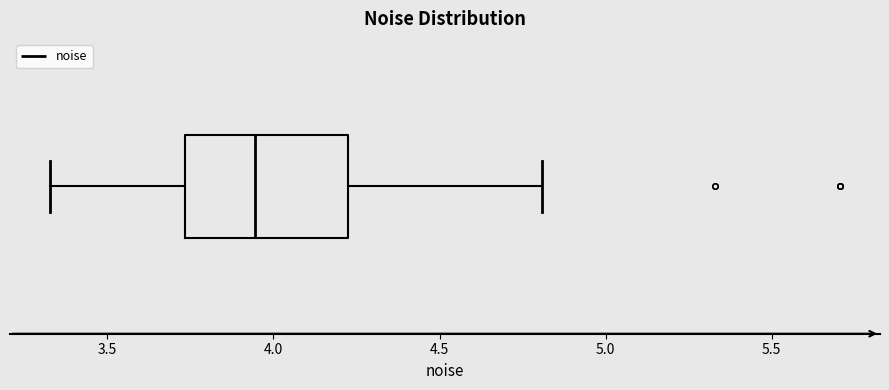

Where does the left whisker of the box end on the x-axis? The values are not printed on the chart, so give them approximately, as read against the axis.

3.35